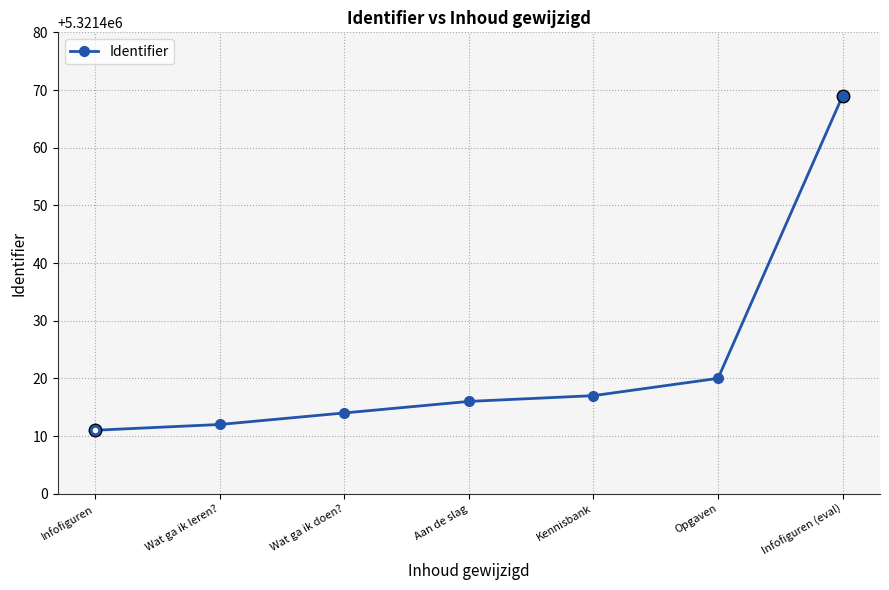

What is the difference between the maximum and minimum values?

58